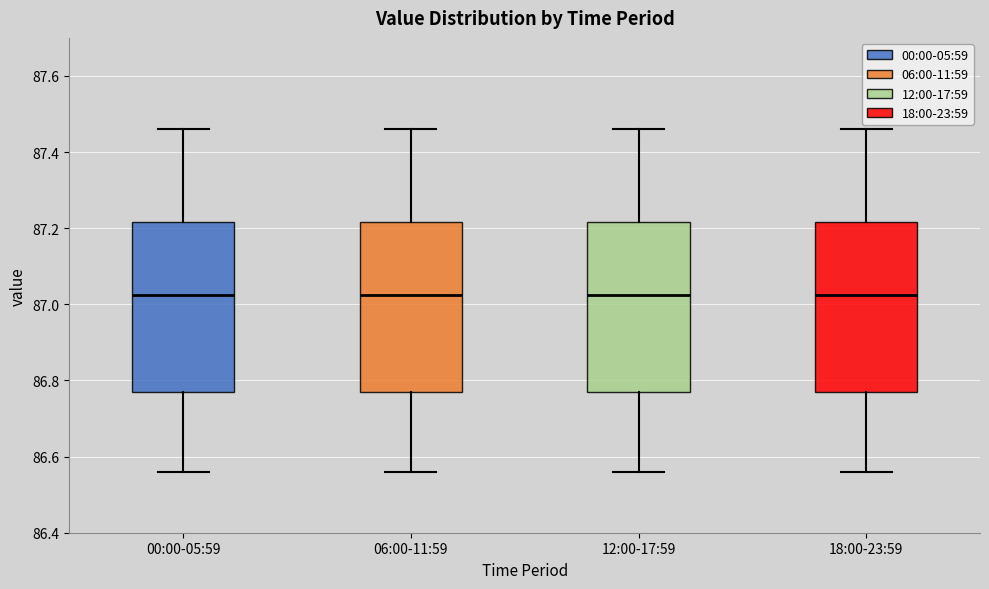

Reading left to right, read every box against the y-axis: the position of its median line, the range the box covers, and the ends of its whiskers. The values are not printed on the chart, so give them approximately, as read against the axis.

00:00-05:59: median 87.02, box 86.78 to 87.22, whiskers 86.56 to 87.46
06:00-11:59: median 87.02, box 86.78 to 87.22, whiskers 86.56 to 87.46
12:00-17:59: median 87.02, box 86.78 to 87.22, whiskers 86.56 to 87.46
18:00-23:59: median 87.02, box 86.78 to 87.22, whiskers 86.56 to 87.46